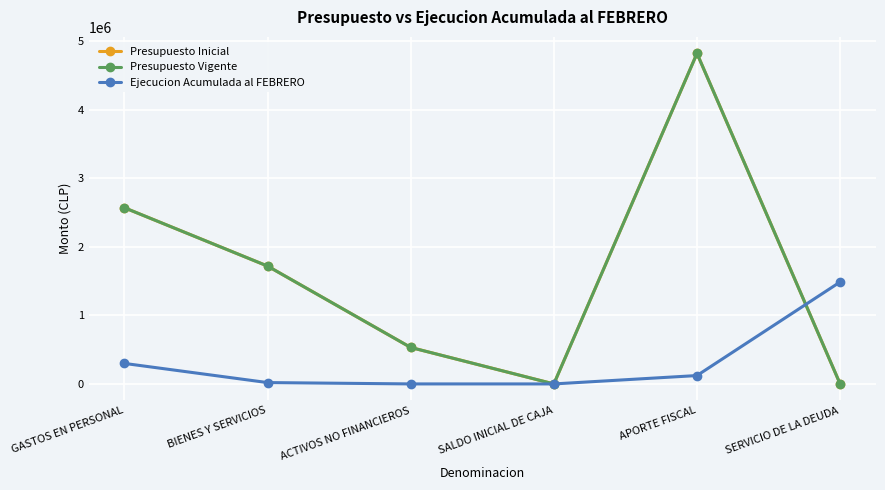

How many intersections are there between Ejecucion Acumulada al FEBRERO and Presupuesto Inicial?

1